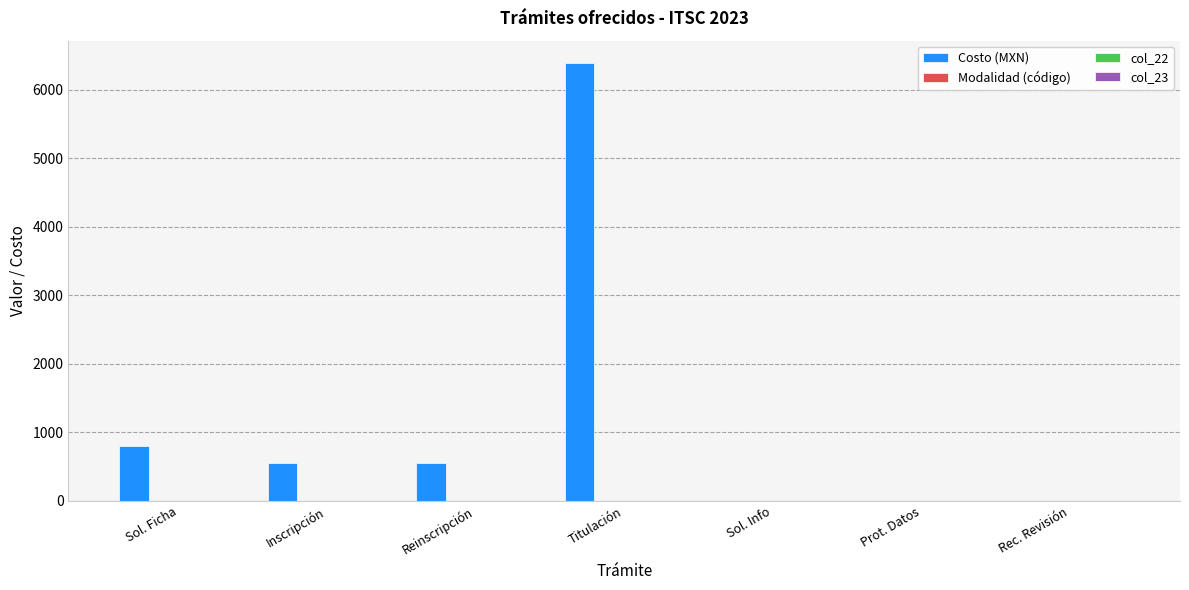

At which label is Costo (MXN) closest to 3200?

Sol. Ficha